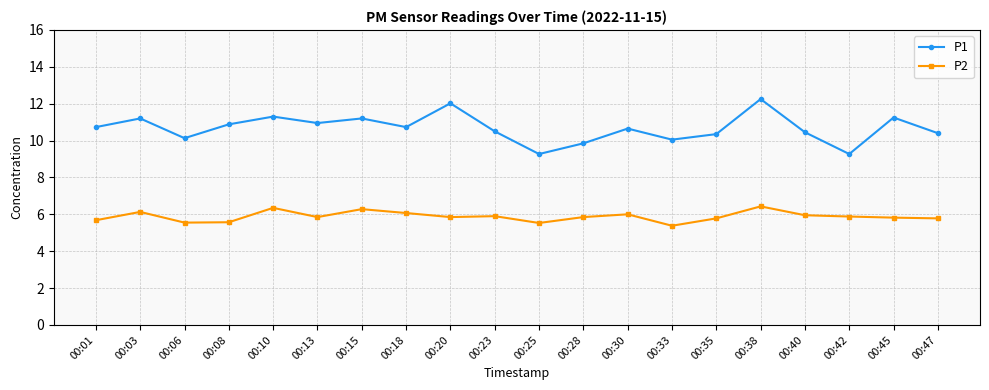

What is the difference between the maximum and minimum values in the P1 series?

3.0